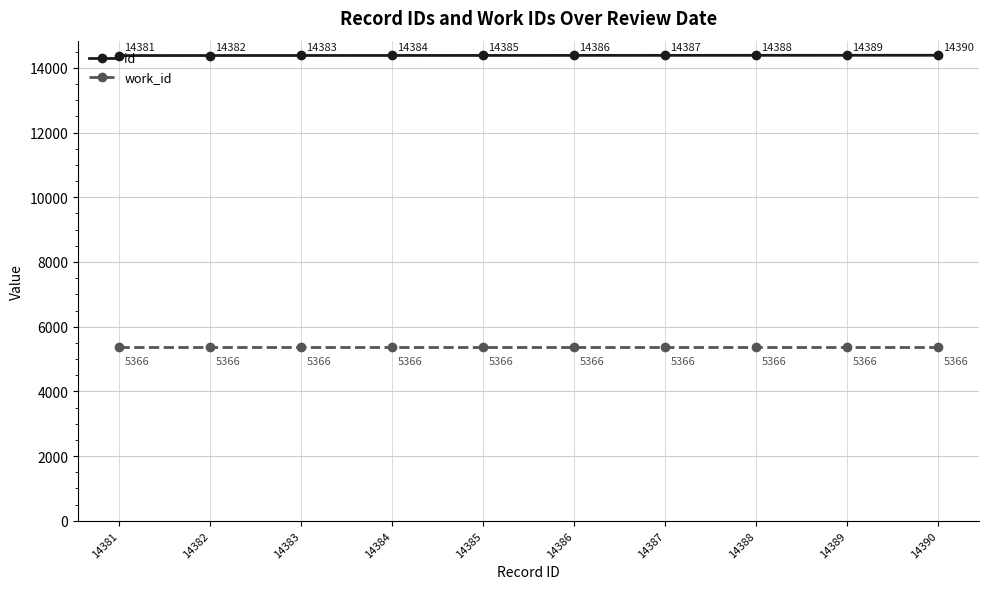

Which series has the largest total across all categories?

id